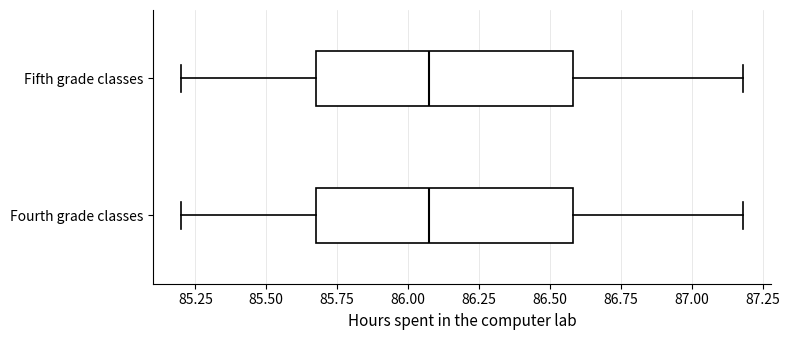

Reading bottom to top, read every box against the x-axis: the position of its median line, the range the box covers, and the ends of its whiskers. The values are not printed on the chart, so give them approximately, as read against the axis.

Fourth grade classes: median 86.1, box 85.7 to 86.6, whiskers 85.2 to 87.2
Fifth grade classes: median 86.1, box 85.7 to 86.6, whiskers 85.2 to 87.2